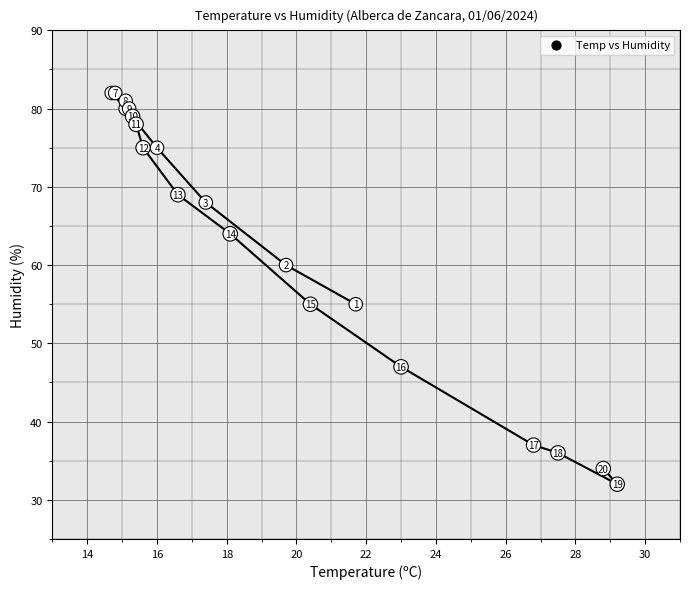

What Y value in the scatter plot is closest to 57?

55